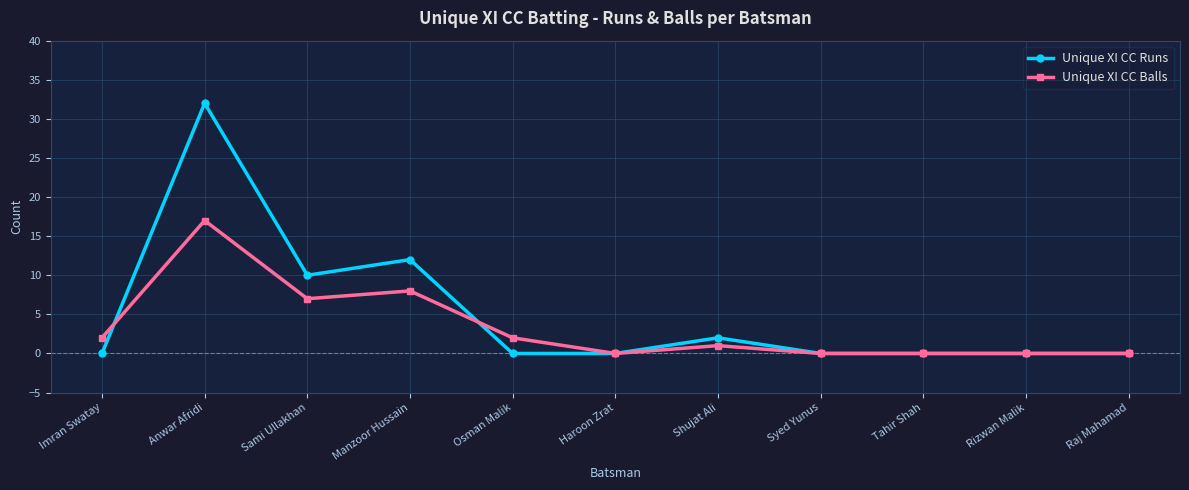

How many lines are shown in the chart?

2